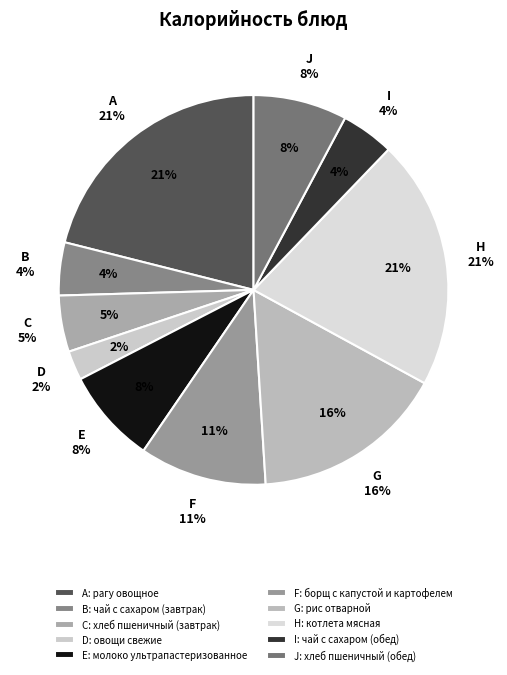

Do борщ с капустой и картофелем and молоко ультрапастеризованное together represent more than half of the pie?

No